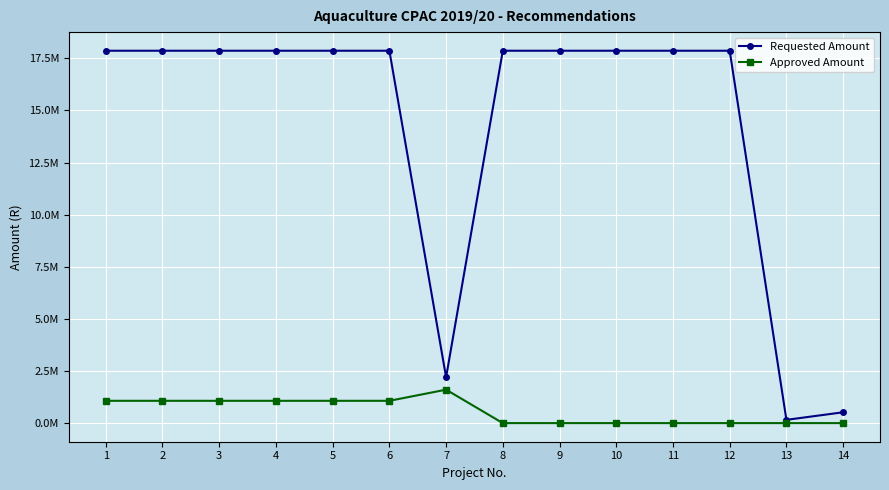

What is the greatest value displayed?

17868015.0